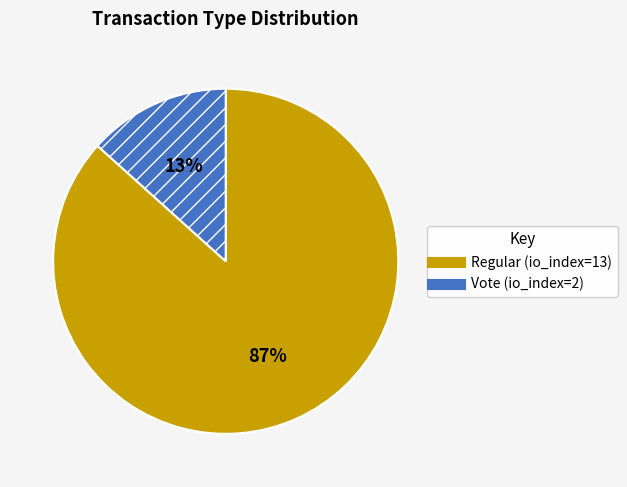

Which category accounts for the majority?

Regular (io_index=13)